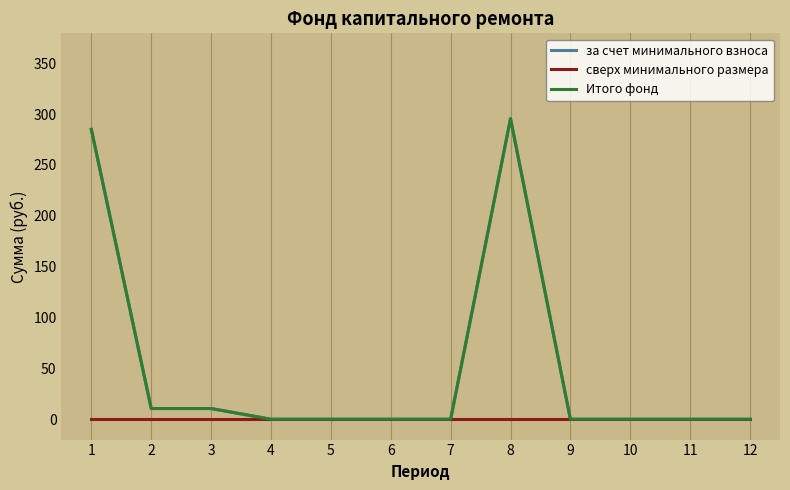

In за счет минимального взноса, how many points are higher than both neighbors (excluding endpoints)?

1